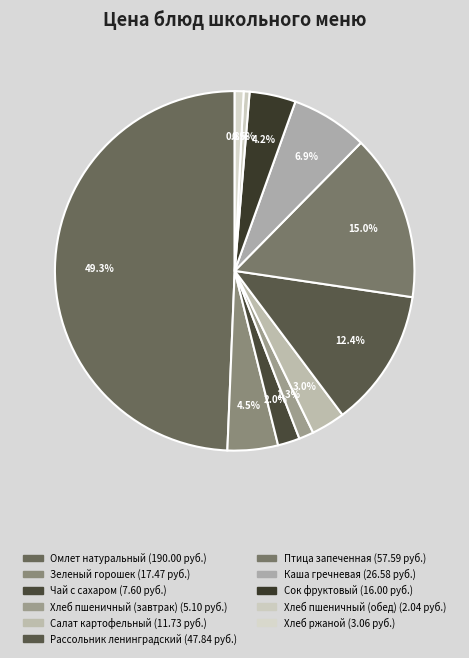

The Хлеб пшеничный (обед) slice represents 1% of the pie. True or false?

True